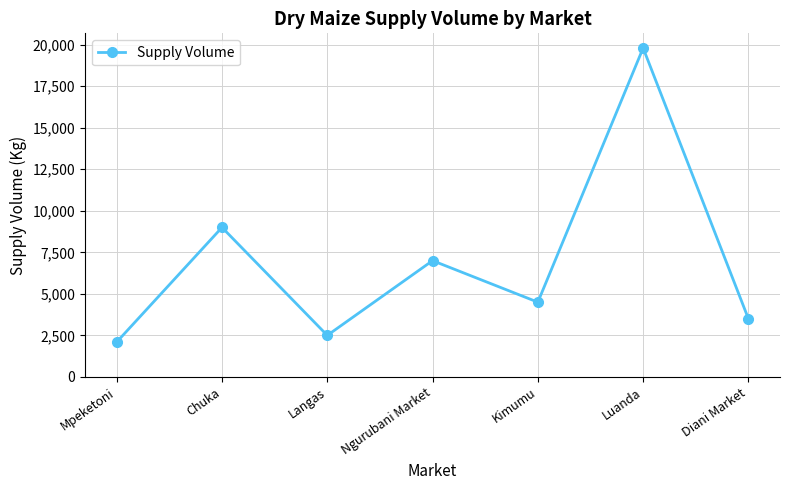

List the labels in order of value, largest first.

Luanda, Chuka, Ngurubani Market, Kimumu, Diani Market, Langas, Mpeketoni